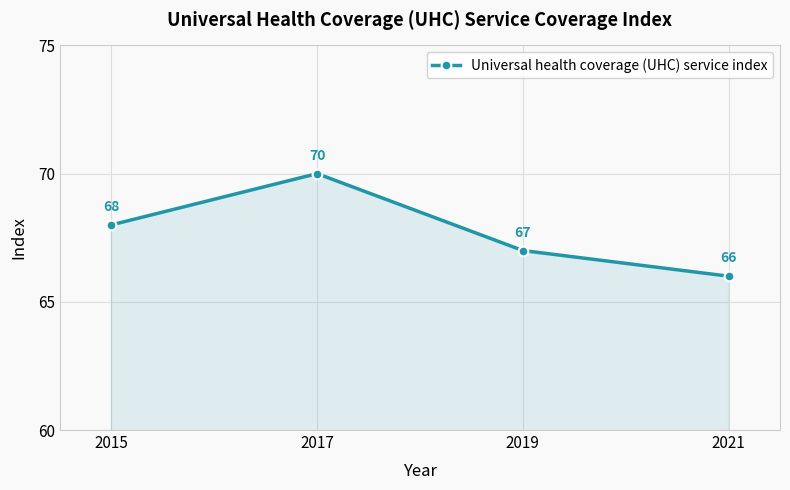

What is the average value?

68